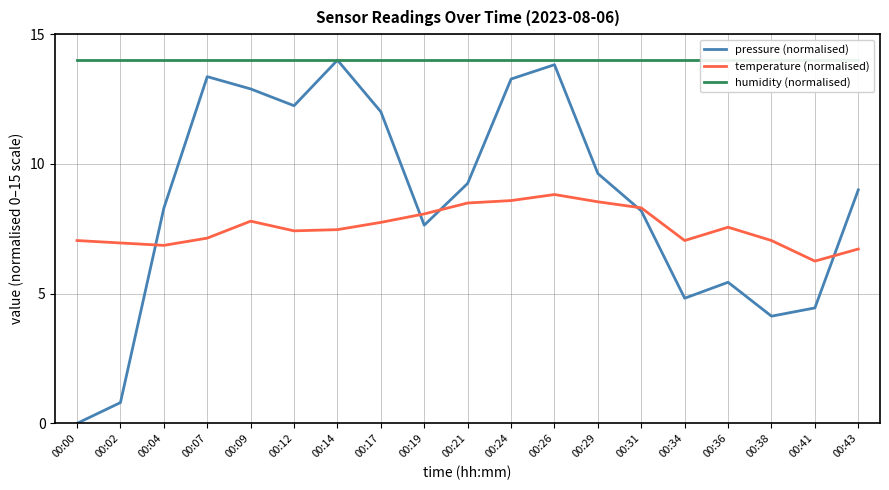

Reading left to right, what are all the values shown in this chart?

pressure (normalised): 00:00=0.0	00:02=0.8	00:04=8.3	00:07=13.4	00:09=12.9	00:12=12.2	00:14=14.0	00:17=12.0	00:19=7.6	00:21=9.2	00:24=13.3	00:26=13.8	00:29=9.6	00:31=8.2	00:34=4.8	00:36=5.4	00:38=4.1	00:41=4.5	00:43=9.0
temperature (normalised): 00:00=7.0	00:02=7.0	00:04=6.9	00:07=7.1	00:09=7.8	00:12=7.4	00:14=7.5	00:17=7.7	00:19=8.1	00:21=8.5	00:24=8.6	00:26=8.8	00:29=8.5	00:31=8.3	00:34=7.0	00:36=7.6	00:38=7.0	00:41=6.3	00:43=6.7
humidity (normalised): 00:00=14.0	00:02=14.0	00:04=14.0	00:07=14.0	00:09=14.0	00:12=14.0	00:14=14.0	00:17=14.0	00:19=14.0	00:21=14.0	00:24=14.0	00:26=14.0	00:29=14.0	00:31=14.0	00:34=14.0	00:36=14.0	00:38=14.0	00:41=14.0	00:43=14.0